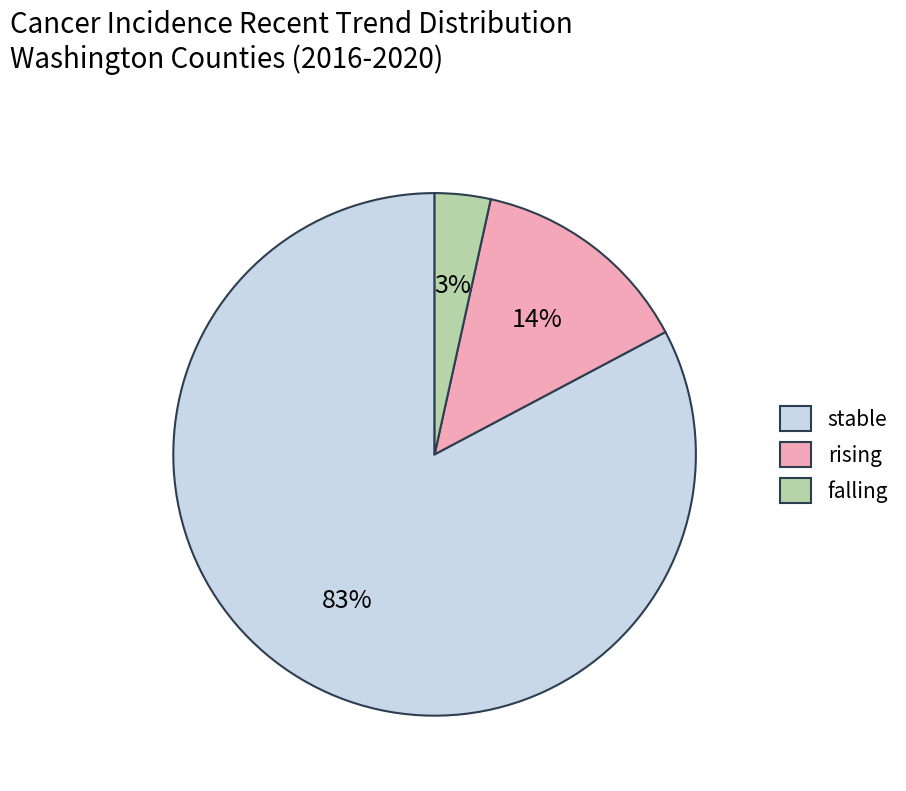

Rank the categories by value from lowest to highest.

falling, rising, stable